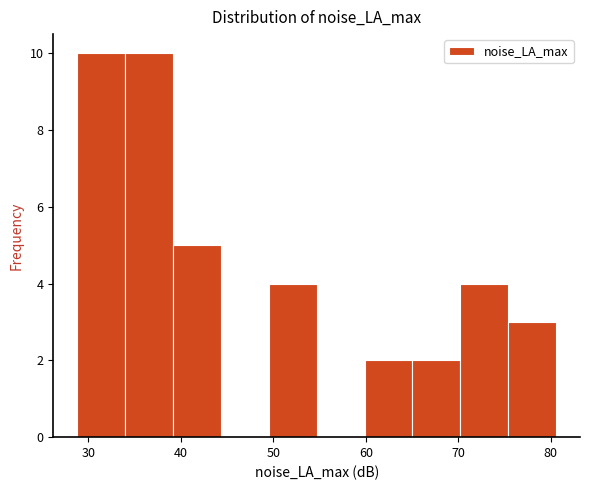

Reading left to right, list every bar in this chart as the range it spans on the x-axis followed by its height. Neither the bar edges nor the heights are printed on the chart, so give them approximately, as read against the axes.

29 to 34: 10
34 to 39: 10
39 to 44: 5
44 to 50: 0
50 to 55: 4
55 to 60: 0
60 to 65: 2
65 to 70: 2
70 to 75: 4
75 to 81: 3